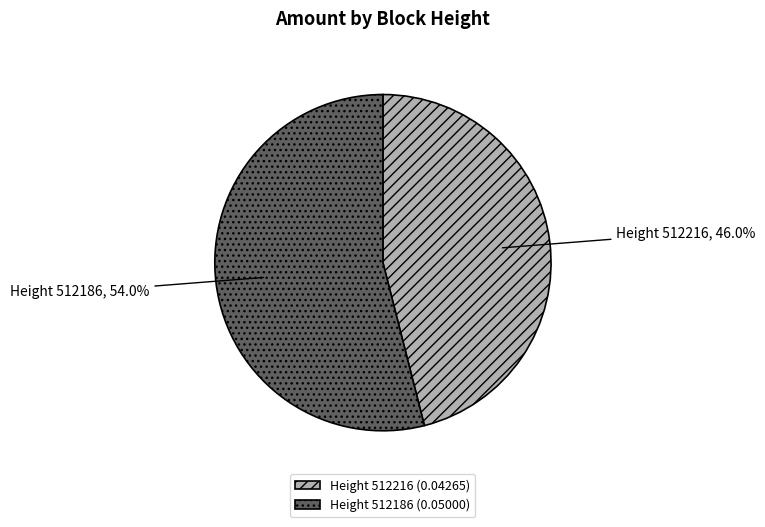

Between Height 512216 and Height 512186, which is larger?

Height 512186